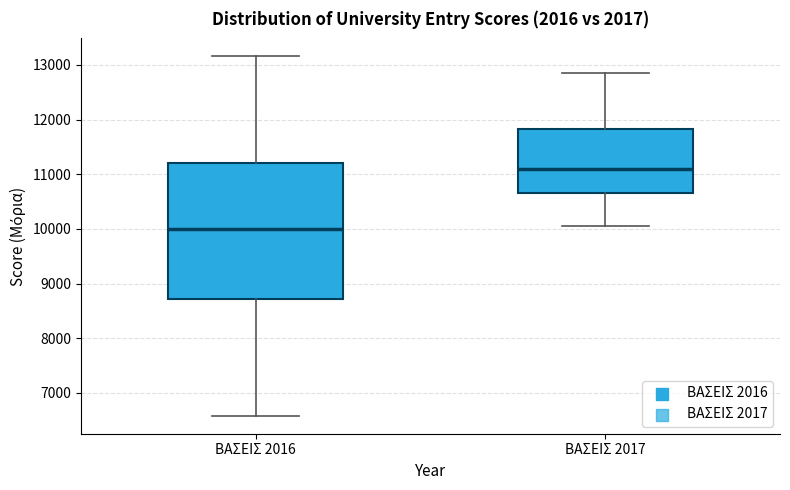

Which box's median line is the lowest?

ΒΑΣΕΙΣ 2016